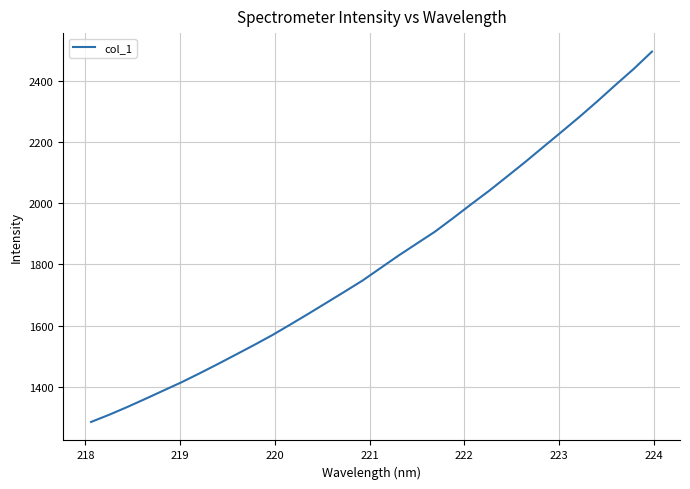

Count the number of data series in this chart.

1